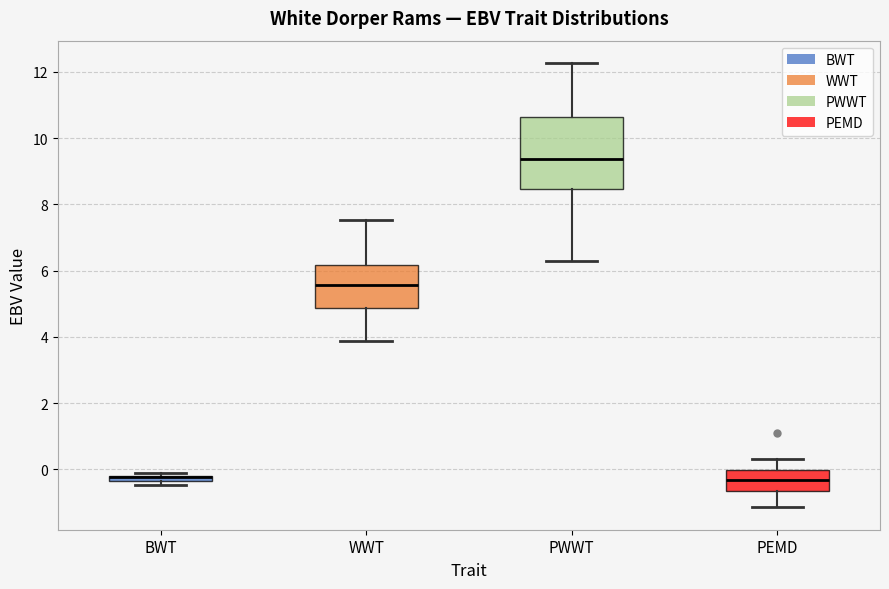

Comparing the boxes themselves (not the whiskers), which one is the tallest?

PWWT